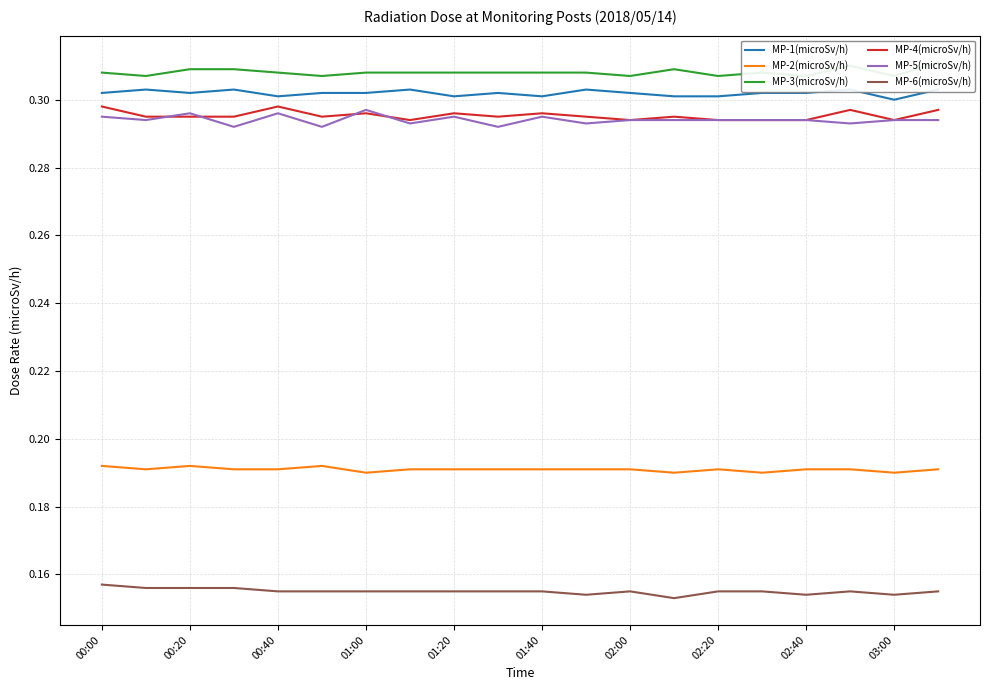

Reading left to right, transcribe all the data shown in this chart.

MP-1(microSv/h): 0.3	0.3	0.3	0.3	0.3	0.3	0.3	0.3	0.3	0.3	0.3	0.3	0.3	0.3	0.3	0.3	0.3	0.3	0.3	0.3
MP-2(microSv/h): 0.2	0.2	0.2	0.2	0.2	0.2	0.2	0.2	0.2	0.2	0.2	0.2	0.2	0.2	0.2	0.2	0.2	0.2	0.2	0.2
MP-3(microSv/h): 0.3	0.3	0.3	0.3	0.3	0.3	0.3	0.3	0.3	0.3	0.3	0.3	0.3	0.3	0.3	0.3	0.3	0.3	0.3	0.3
MP-4(microSv/h): 0.3	0.3	0.3	0.3	0.3	0.3	0.3	0.3	0.3	0.3	0.3	0.3	0.3	0.3	0.3	0.3	0.3	0.3	0.3	0.3
MP-5(microSv/h): 0.3	0.3	0.3	0.3	0.3	0.3	0.3	0.3	0.3	0.3	0.3	0.3	0.3	0.3	0.3	0.3	0.3	0.3	0.3	0.3
MP-6(microSv/h): 0.2	0.2	0.2	0.2	0.2	0.2	0.2	0.2	0.2	0.2	0.2	0.2	0.2	0.2	0.2	0.2	0.2	0.2	0.2	0.2